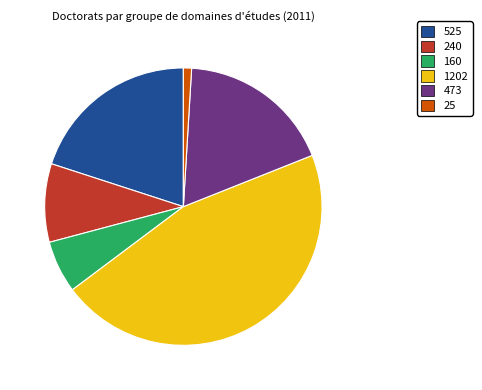

Is there any slice that represents more than half of the pie?

No